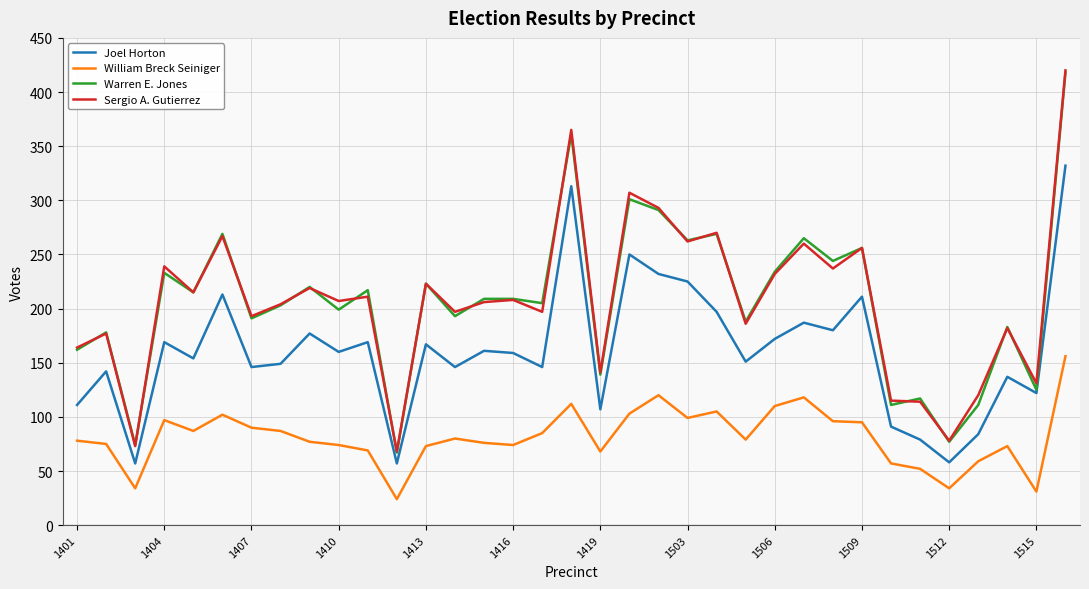

What is the maximum value for Joel Horton?

332